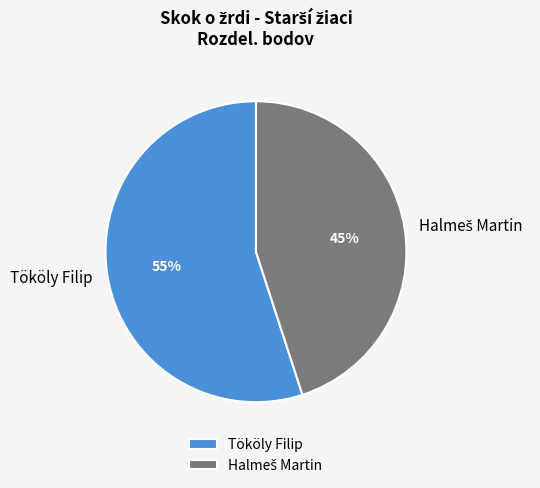

To the nearest percent, what percentage of the pie is Tököly Filip?

55%